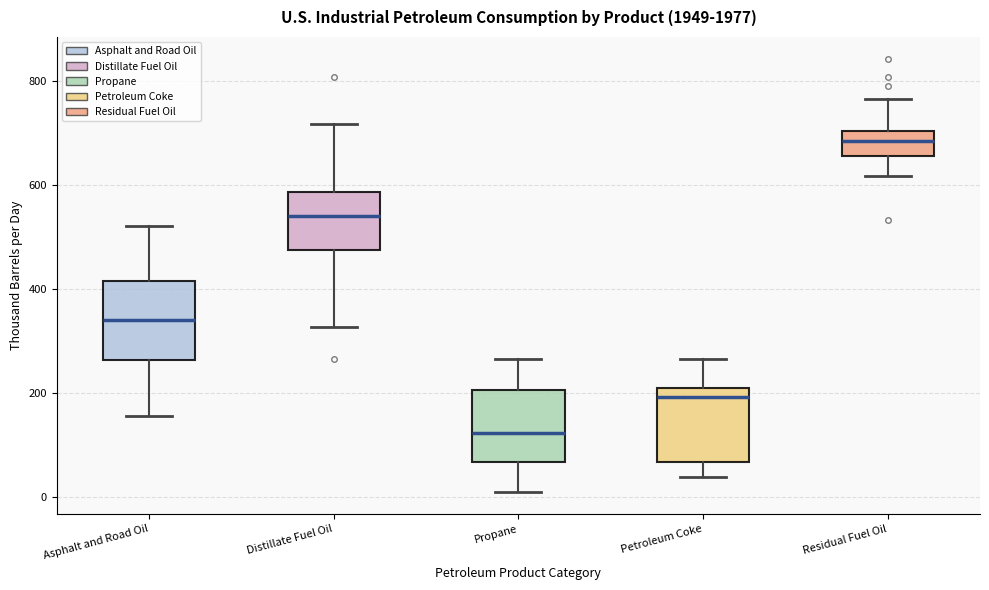

Where does the median line of the box for Asphalt and Road Oil sit on the y-axis? The values are not printed on the chart, so give them approximately, as read against the axis.

340